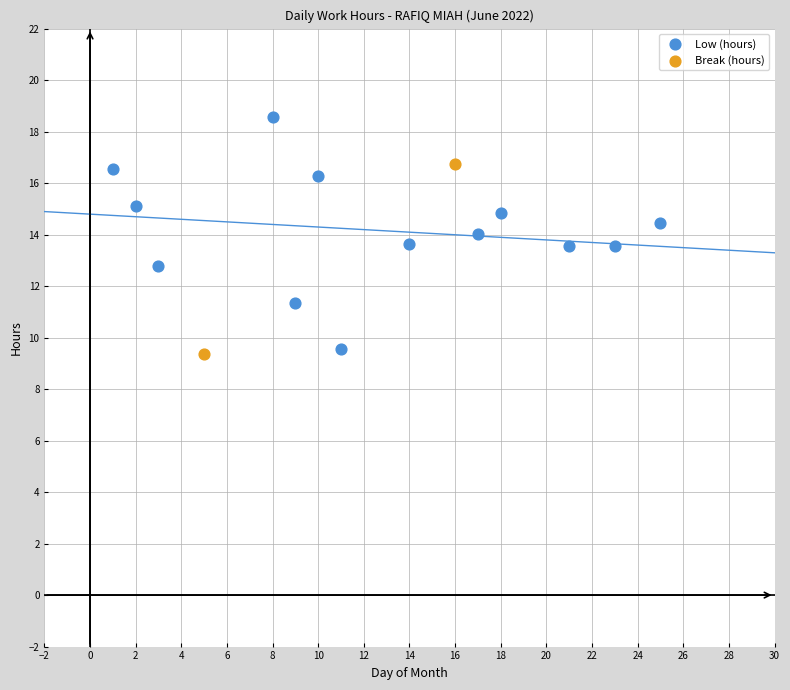

What are all the series names shown in the legend?

Low (hours), Break (hours)